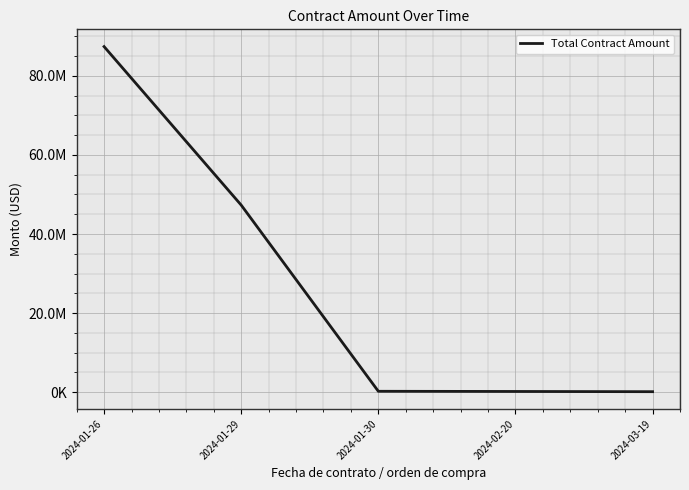

Does the chart display data point markers on the line(s)?

No